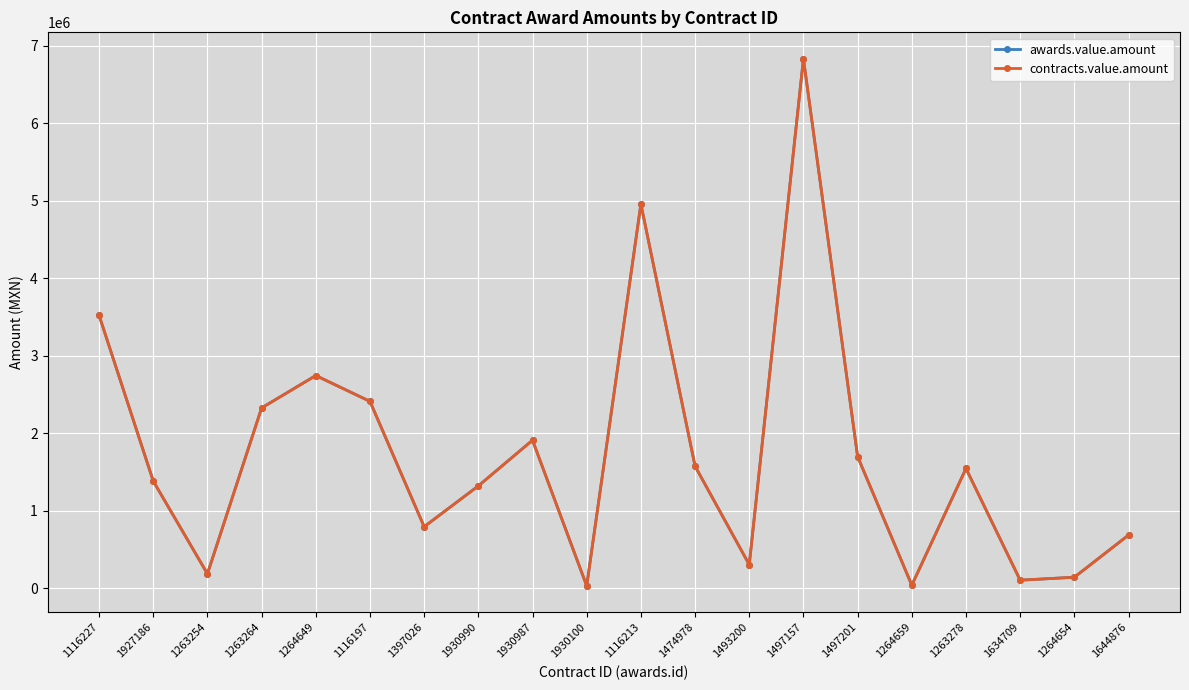

Is it true that awards.value.amount equals 174581.5 at 1634709?

False